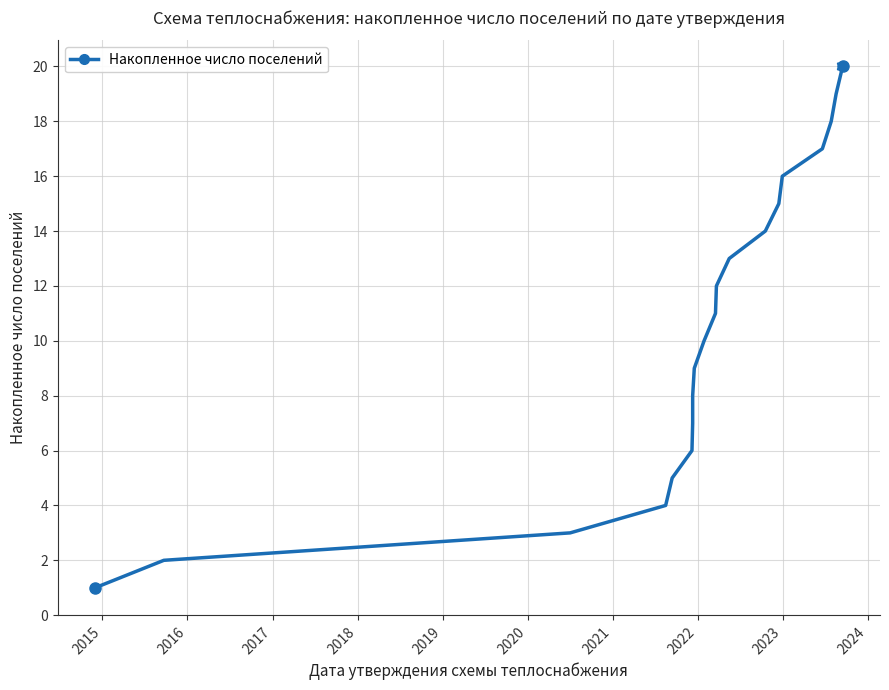

The chart shows a value of 3 at 2022-03-22. True or false?

False